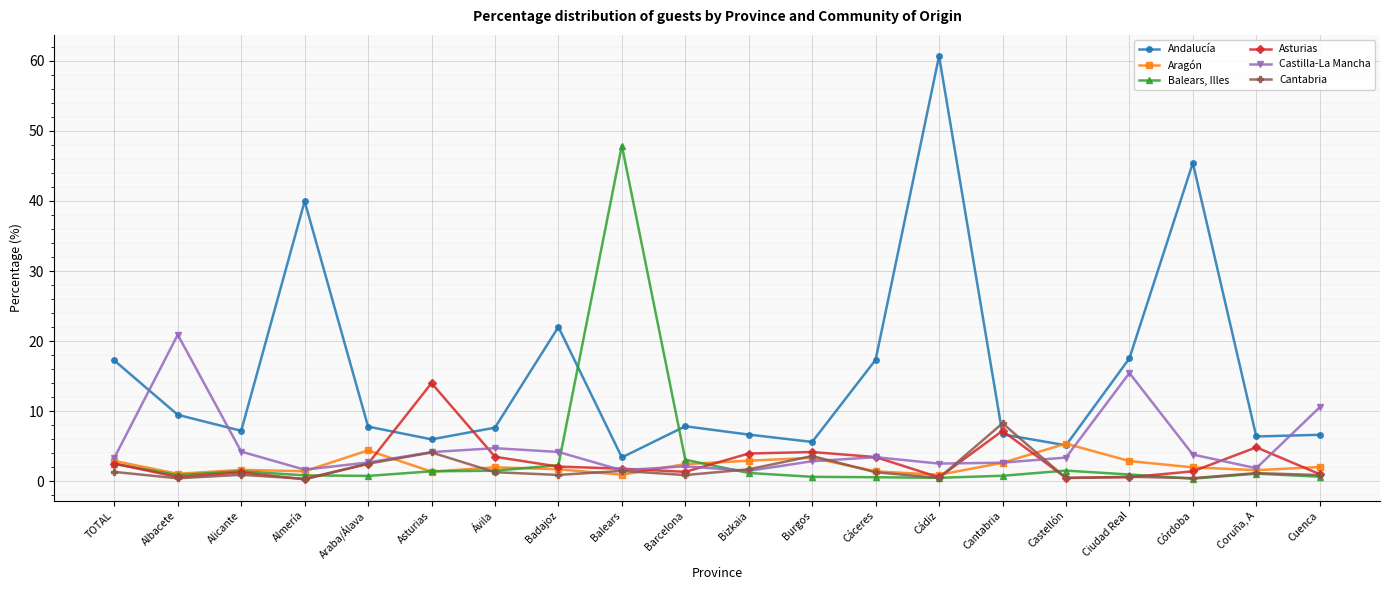

What is the lowest value of the Asturias series?

0.3